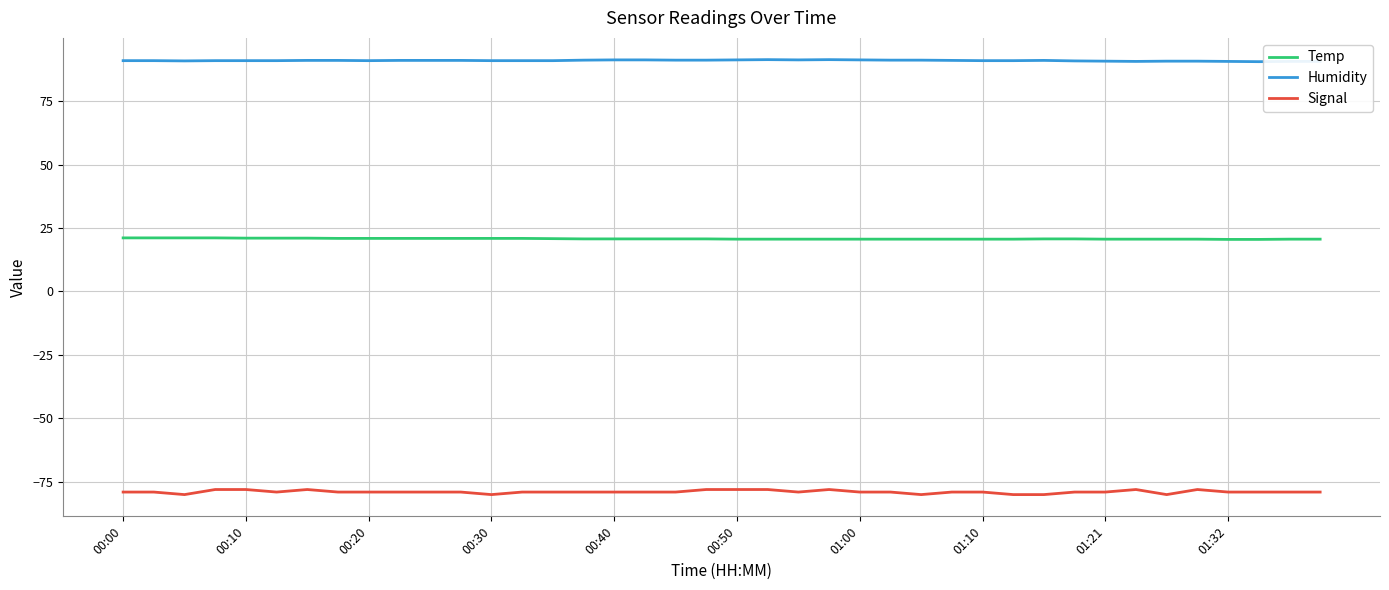

Which series has the largest range (max minus min)?

Signal